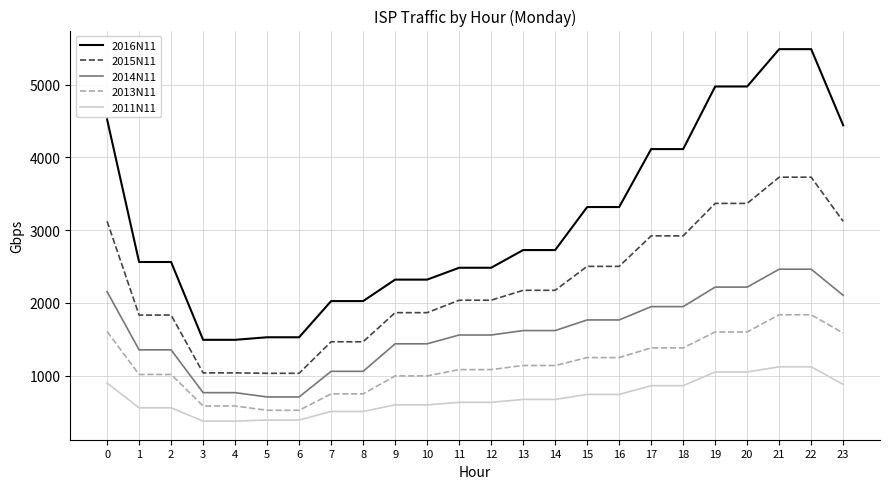

Rank the series at 7 from highest to lowest value.

2016N11, 2015N11, 2014N11, 2013N11, 2011N11